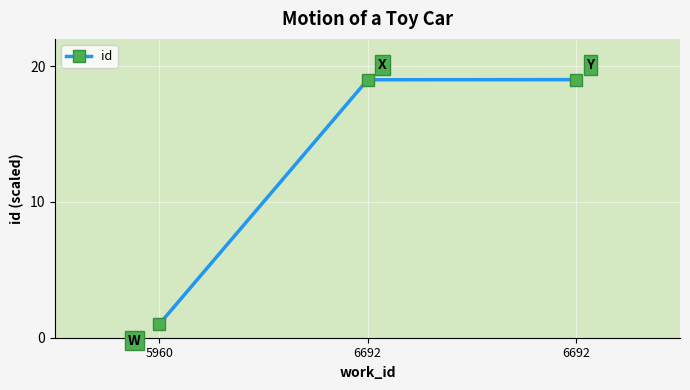

Which has a higher value, 6692 or 5960?

6692